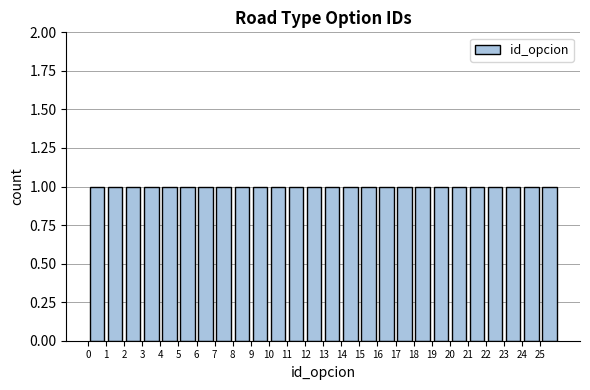

Reading left to right, list every bar in this chart as the range it spans on the x-axis followed by its height. The values are not printed on the chart, so give them approximately, as read against the axis.

0 to 1: 1
1 to 2: 1
2 to 3: 1
3 to 4: 1
4 to 5: 1
5 to 6: 1
6 to 7: 1
7 to 8: 1
8 to 9: 1
9 to 10: 1
10 to 11: 1
11 to 12: 1
12 to 13: 1
13 to 14: 1
14 to 15: 1
15 to 16: 1
16 to 17: 1
17 to 18: 1
18 to 19: 1
19 to 20: 1
20 to 21: 1
21 to 22: 1
22 to 23: 1
23 to 24: 1
24 to 25: 1
25 to 26: 1